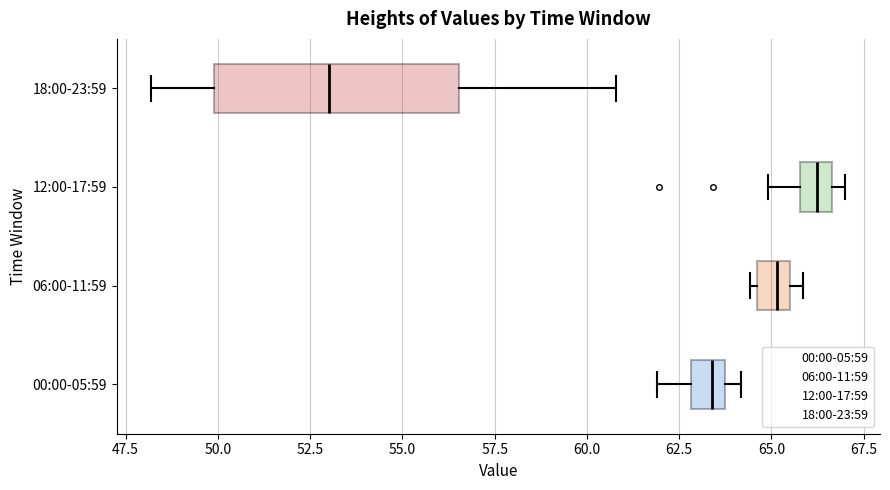

Reading bottom to top, transcribe this box plot: for each box, give where its median line is, the range the box spans, and where its two whiskers end, as read against the x-axis. The values are not printed on the chart, so give them approximately, as read against the axis.

00:00-05:59: median 63.5 (inside the box), box 63.0 to 63.5, whiskers 62.0 to 64.0
06:00-11:59: median 65.0, box 64.5 to 65.5, whiskers 64.5 (just left of the box's left edge) to 66.0
12:00-17:59: median 66.0 (inside the box), box 66.0 to 66.5, whiskers 65.0 to 67.0
18:00-23:59: median 53.0, box 50.0 to 56.5, whiskers 48.0 to 61.0